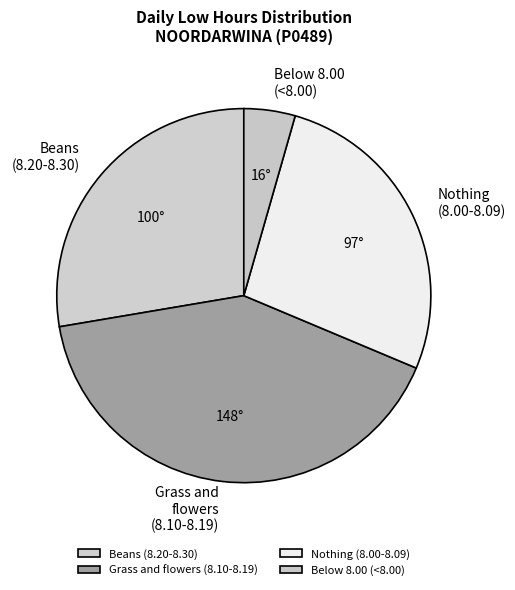

Rank the categories by value from lowest to highest.

Below 8.00 (<8.00), Nothing (8.00-8.09), Beans (8.20-8.30), Grass and flowers (8.10-8.19)